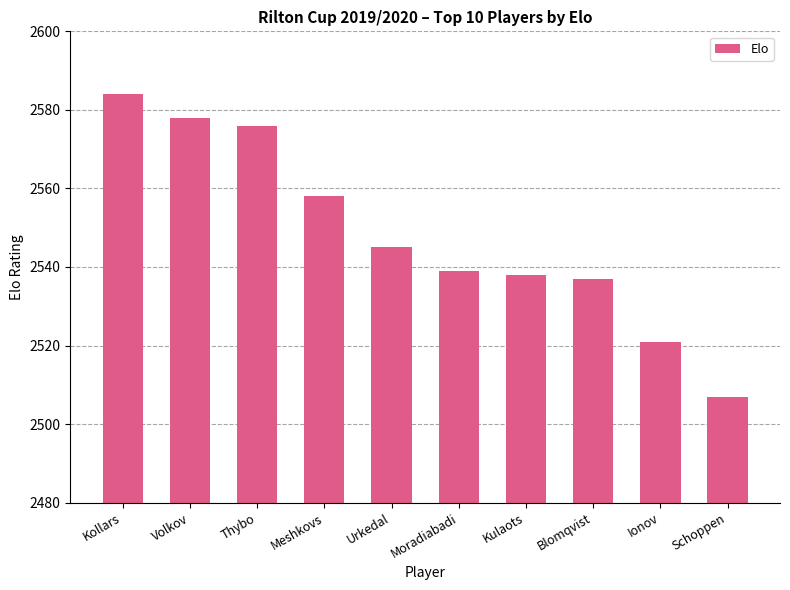

How many data points are less than 2545?

5